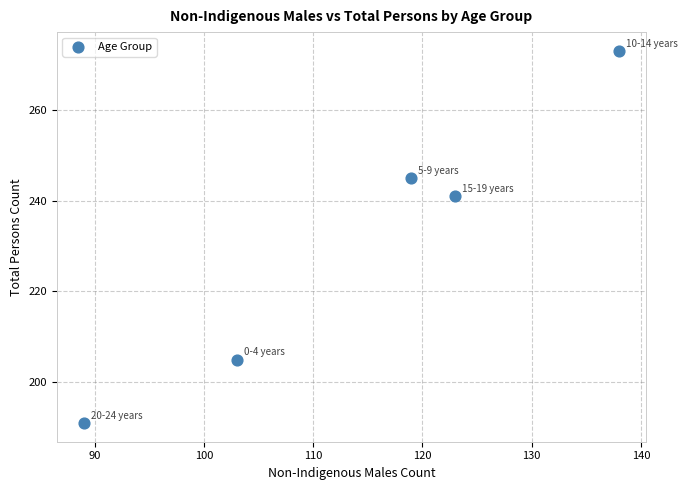

What Y value in the scatter plot is closest to 232?

241